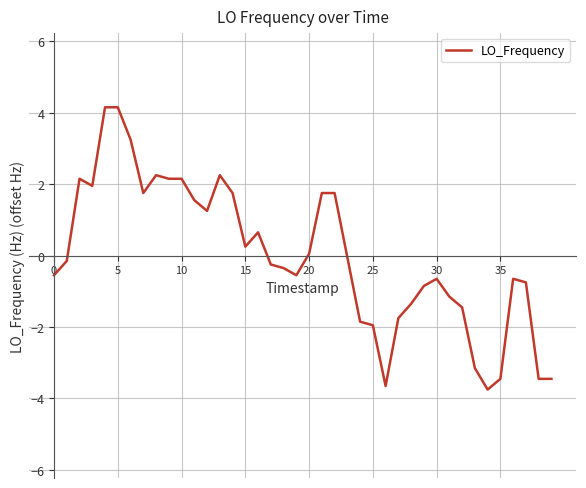

What is the greatest value displayed?

4.1